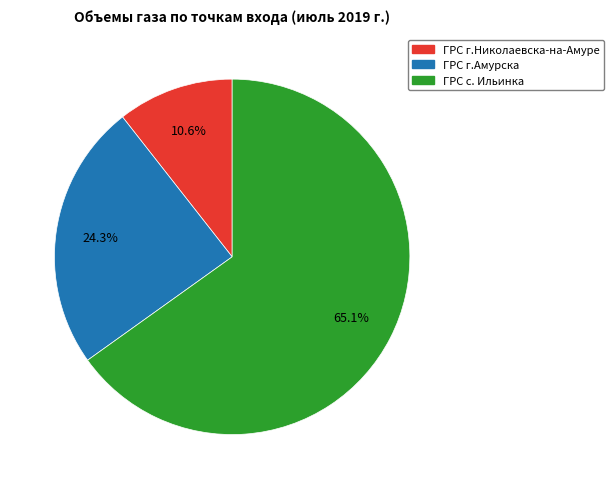

What portion of the pie excludes ГРС с. Ильинка?

34.9%